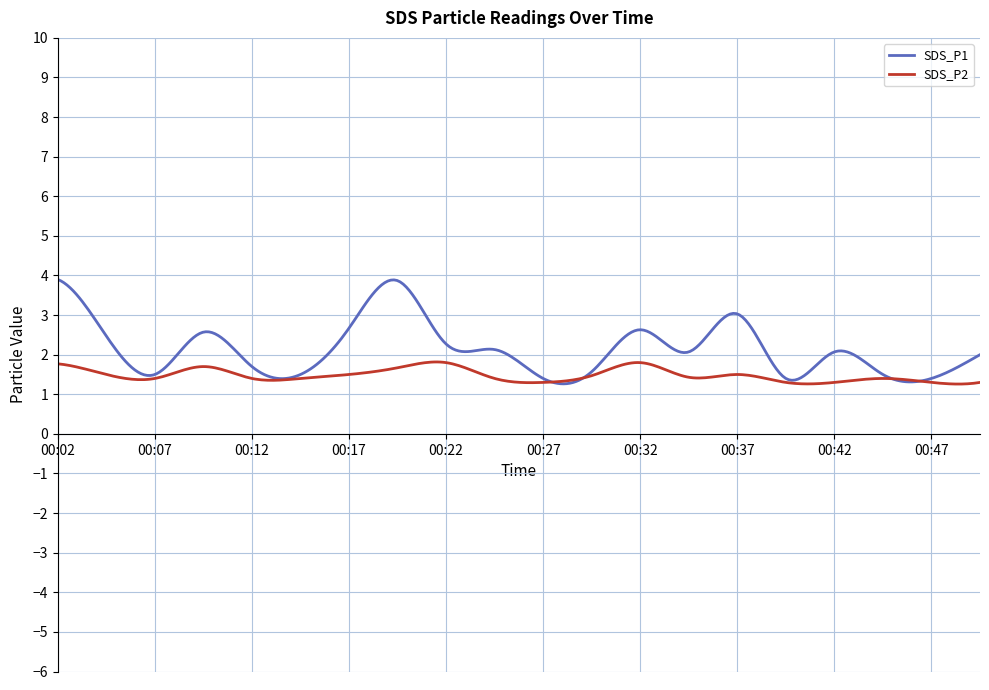

What is the greatest value displayed?

3.9